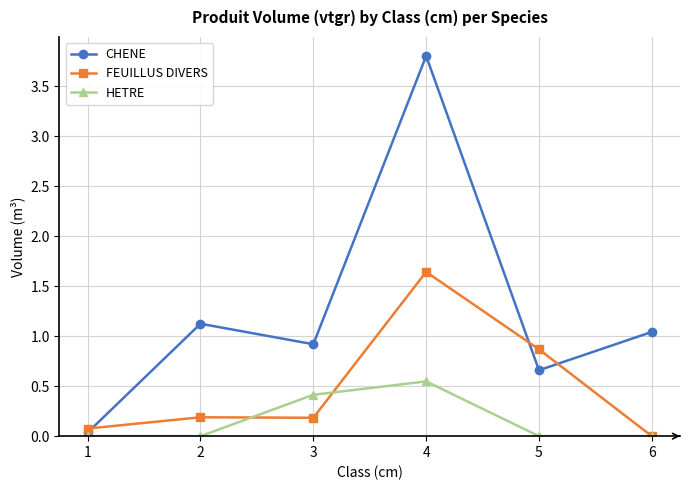

At how many categories does at least one series exceed 0?

6